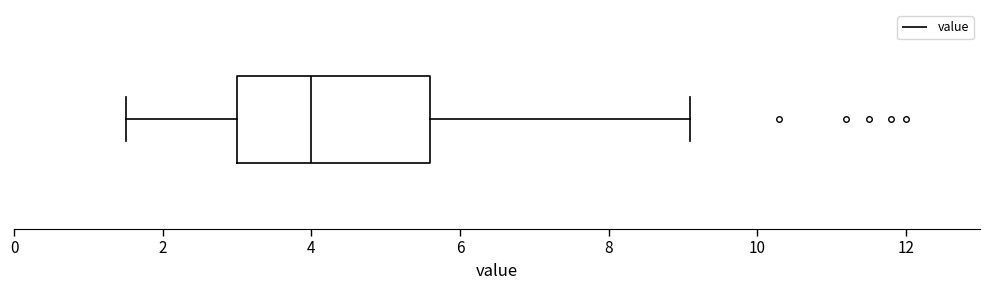

Read this box plot against the x-axis: the position of the median line, the range covered by the box, and the ends of both whiskers. The values are not printed on the chart, so give them approximately, as read against the axis.

median 4.0, box 3.0 to 5.6, whiskers 1.6 to 9.2